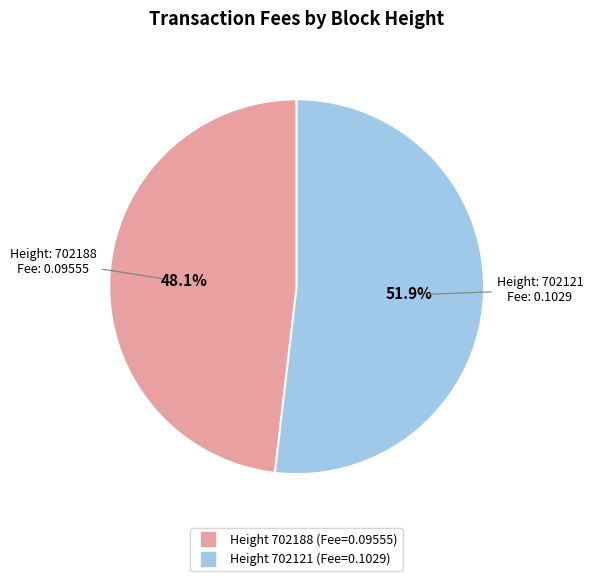

Is there a majority slice in this chart?

Yes